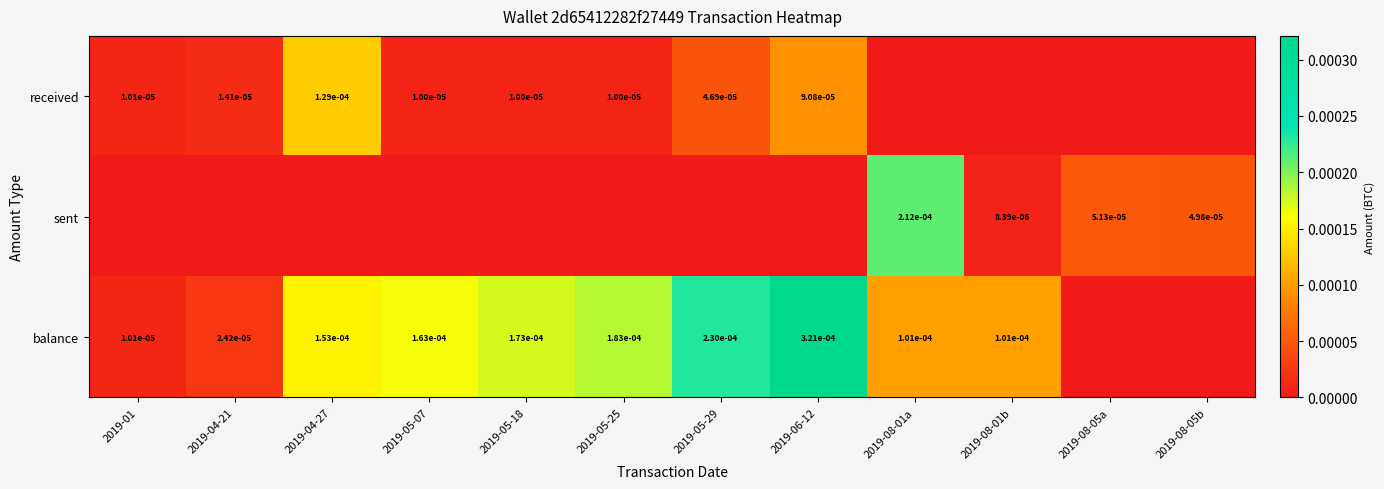

The received series shows 0.0 at 2019-06-12. True or false?

True